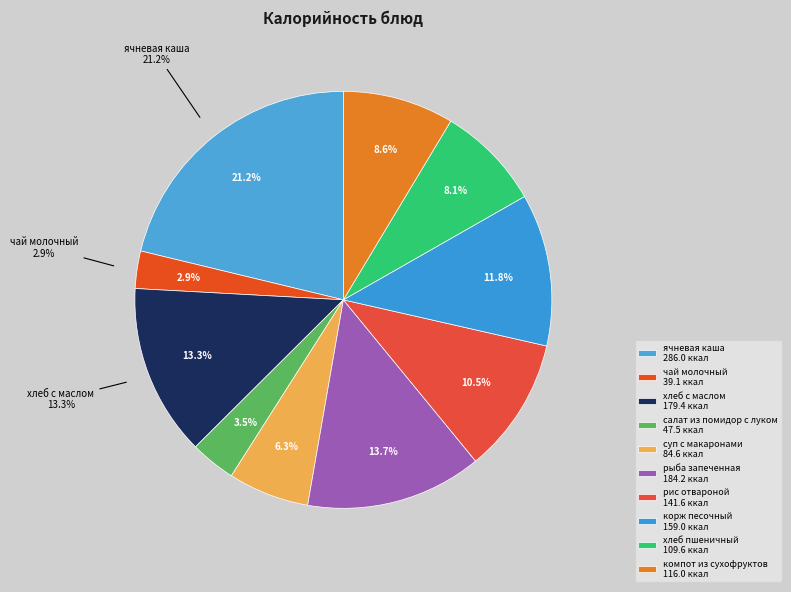

What is the largest slice in the pie chart?

ячневая каша